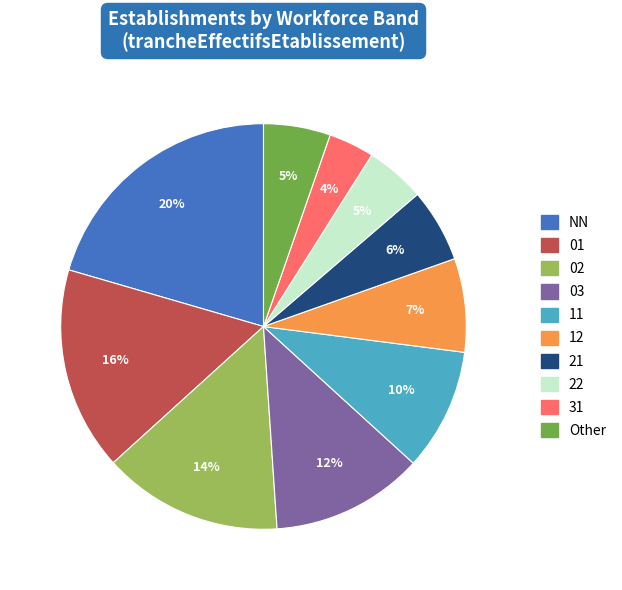

Does any single category account for the majority?

No